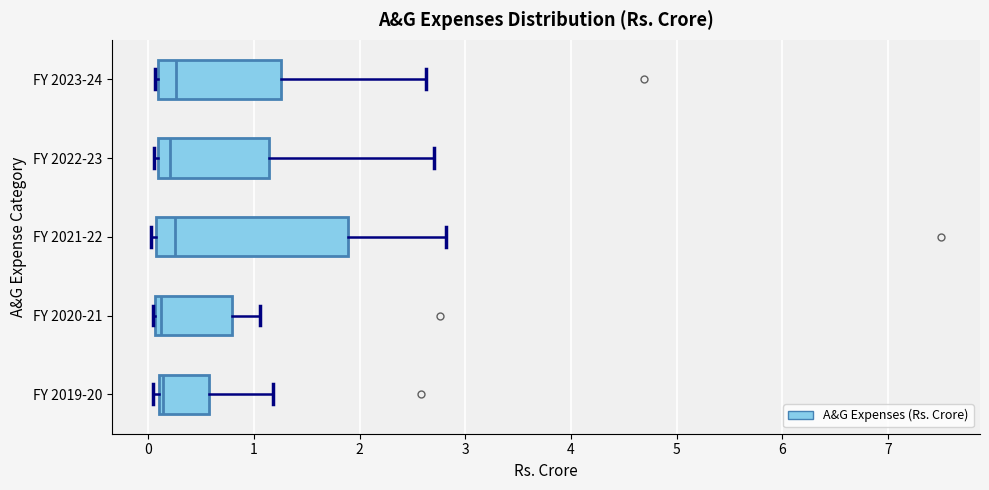

Comparing the boxes themselves (not the whiskers), which one is the widest?

FY 2021-22